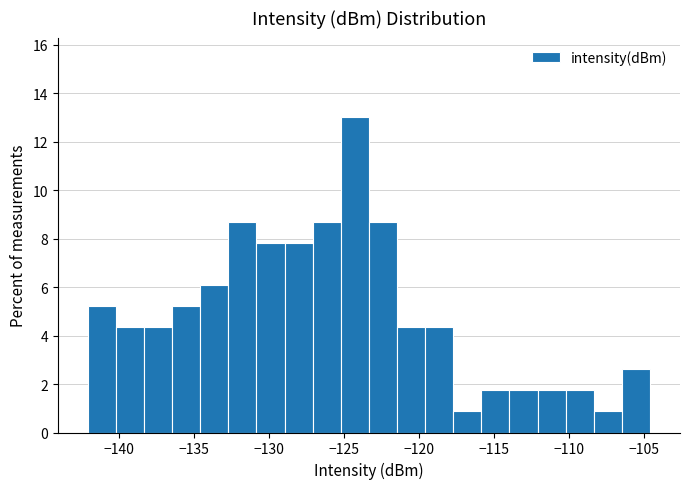

Around what value on the x-axis is the tallest bar? Give the approximate position of its centre, as read against the axis.

-124.5